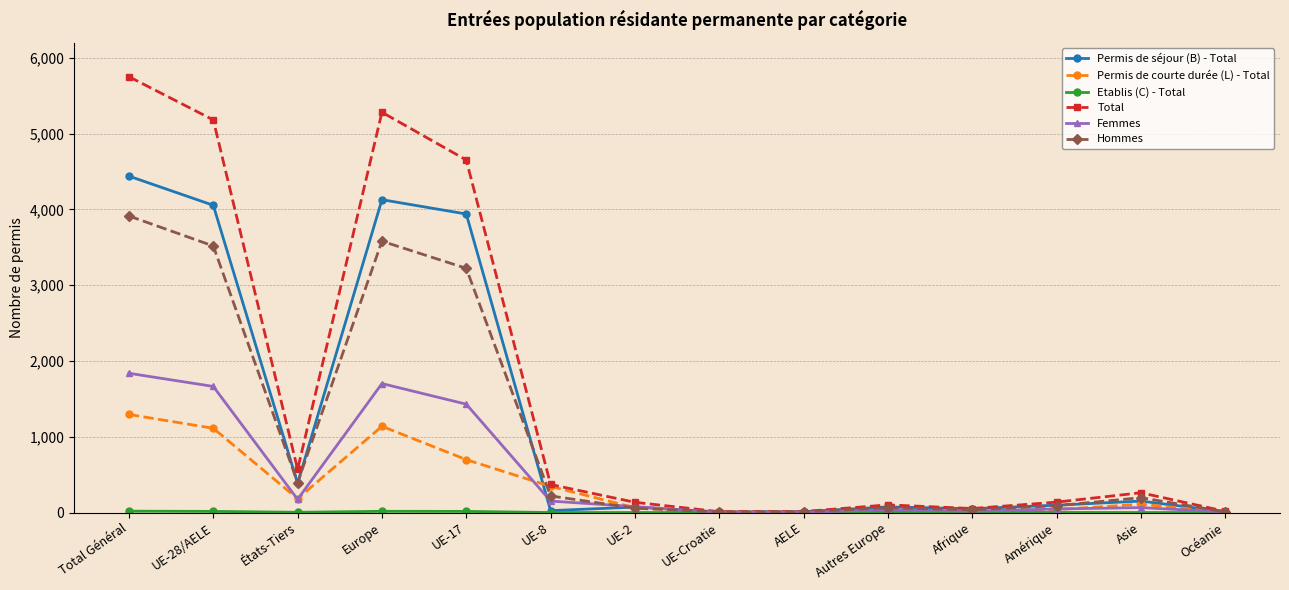

What is the value of the Total point at the 14th from the left?

16